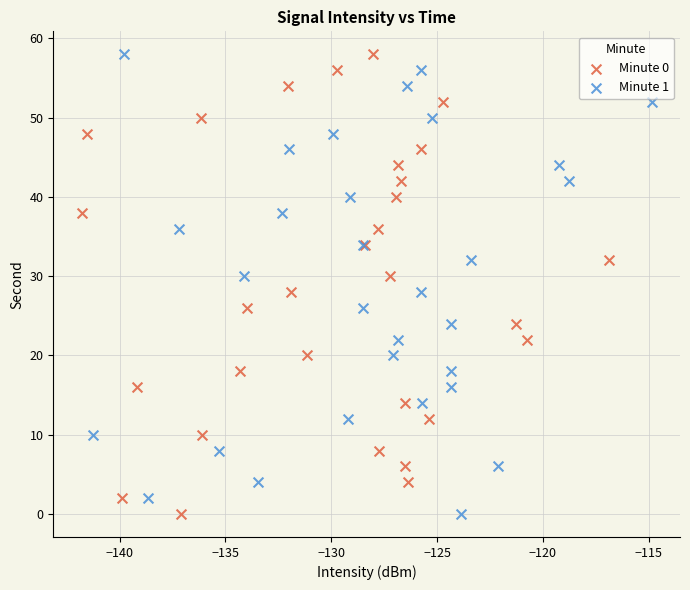

What are all the series names shown in the legend?

Minute 0, Minute 1